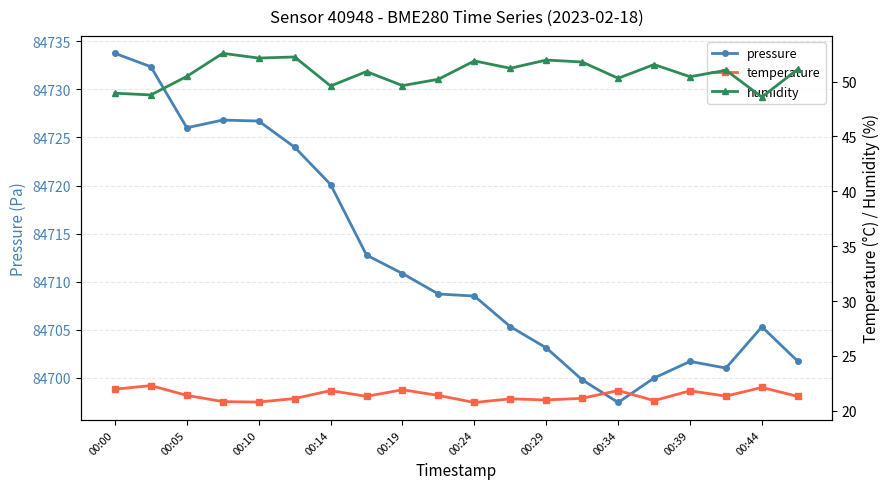

True or false: pressure has a value of 84726.0 at 00:05.

True